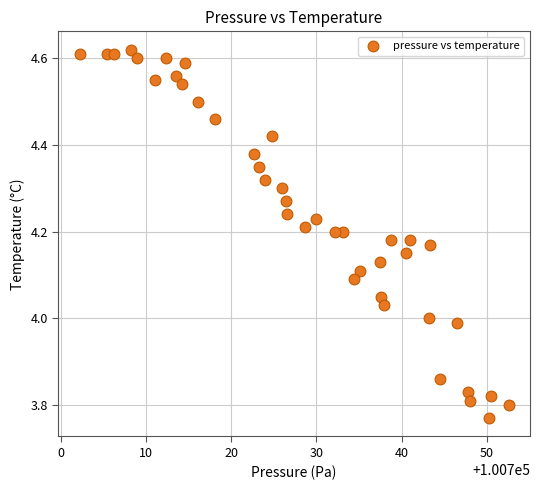

What is the range of X values (max minus min)?

50.3